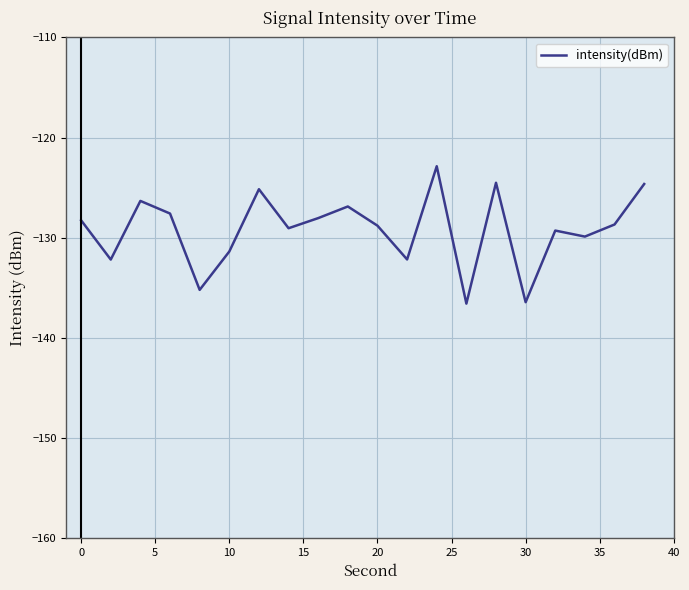

What is the minimum value shown in the chart?

-136.6